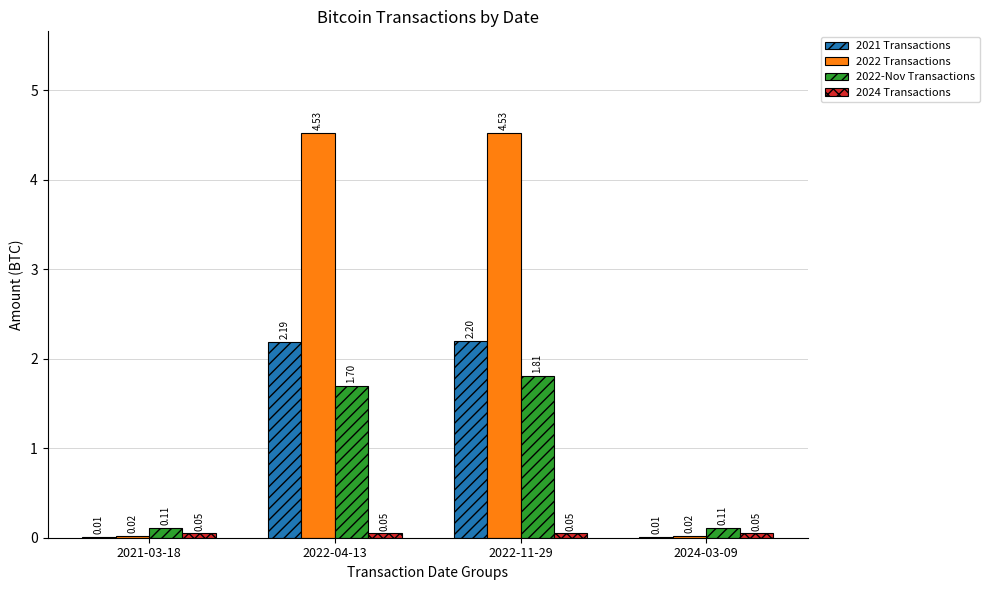

Count the number of data series in this chart.

4